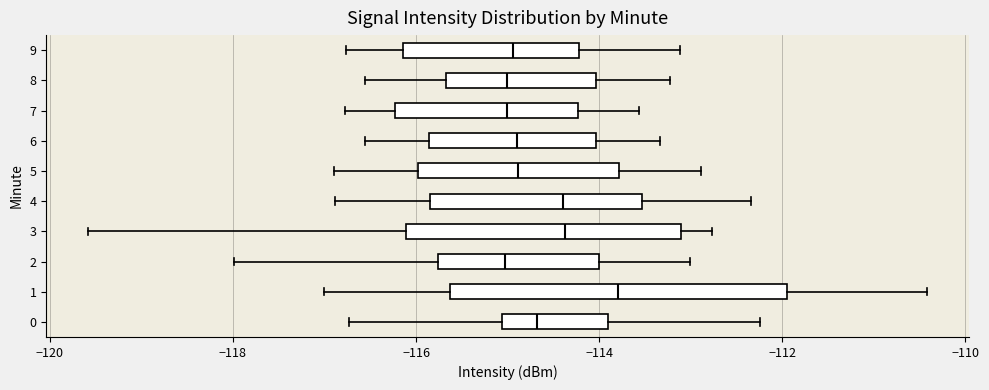

Where does the left whisker of the box at y = 7 end on the x-axis? The values are not printed on the chart, so give them approximately, as read against the axis.

-116.8